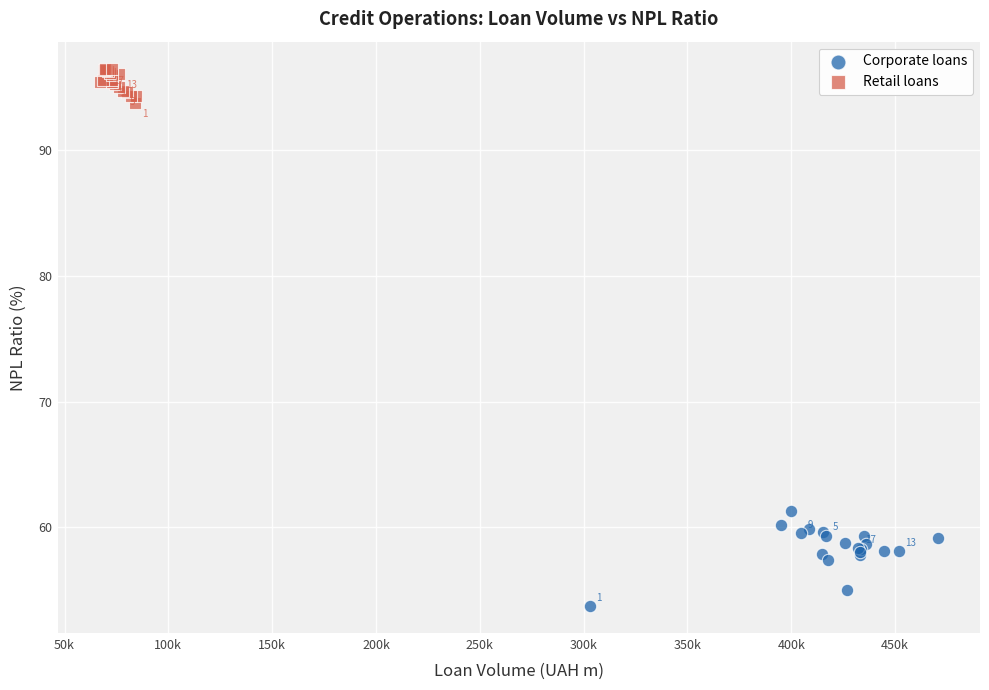

Which series has the largest Y range (max minus min)?

Corporate loans